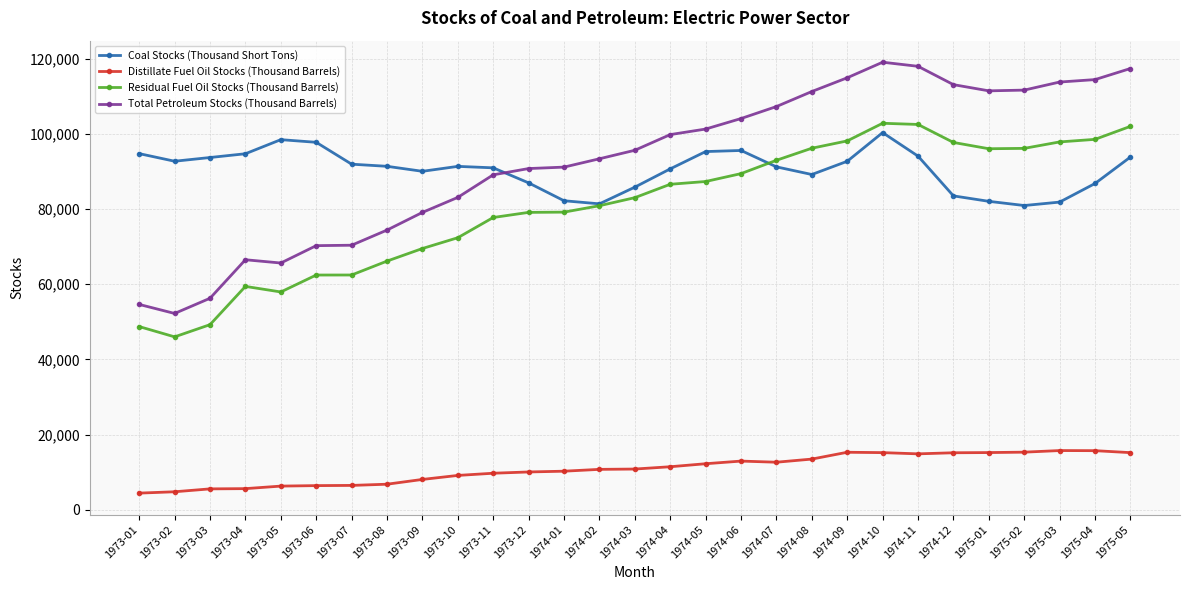

What is the minimum value for Total Petroleum Stocks (Thousand Barrels)?

52243.3